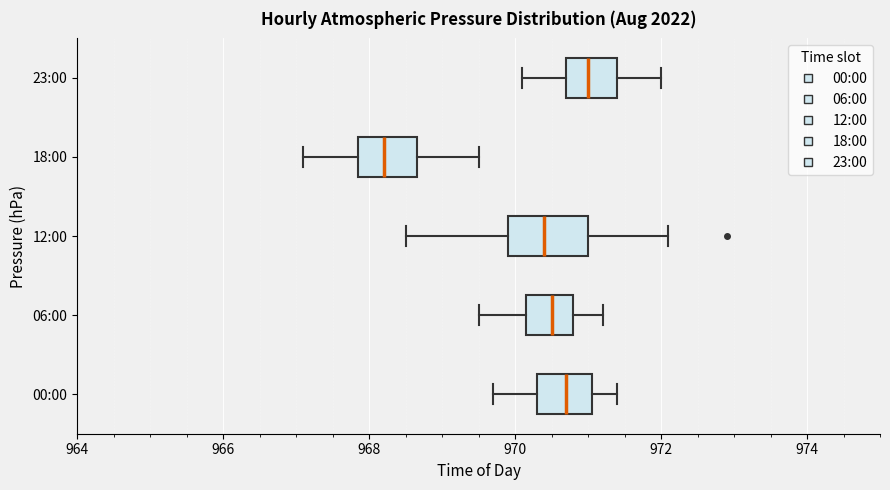

Which box has the furthest to the left median line?

18:00